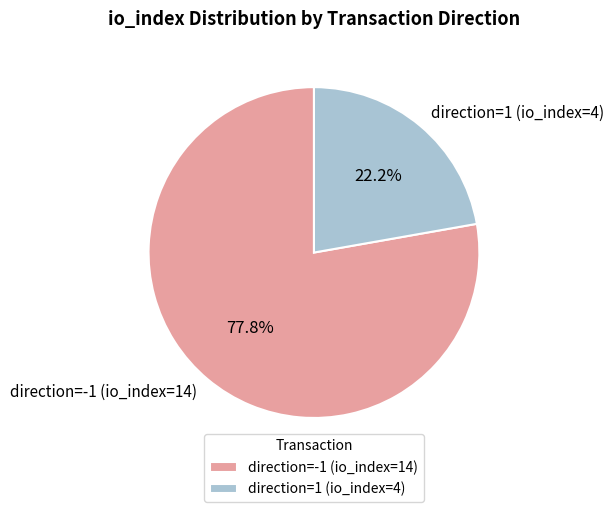

Which slice is the largest?

direction=-1 (io_index=14)